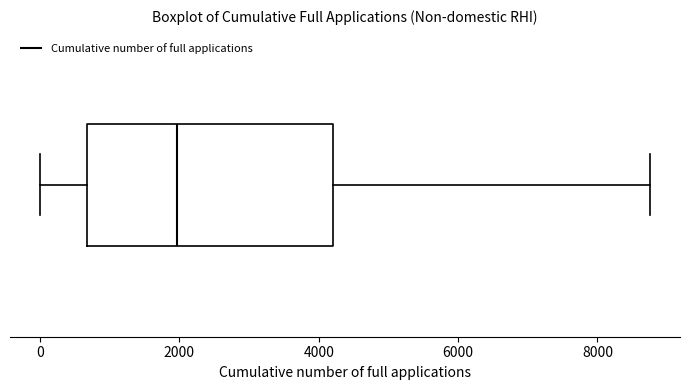

Where does the right whisker of the box end on the x-axis? The values are not printed on the chart, so give them approximately, as read against the axis.

8800